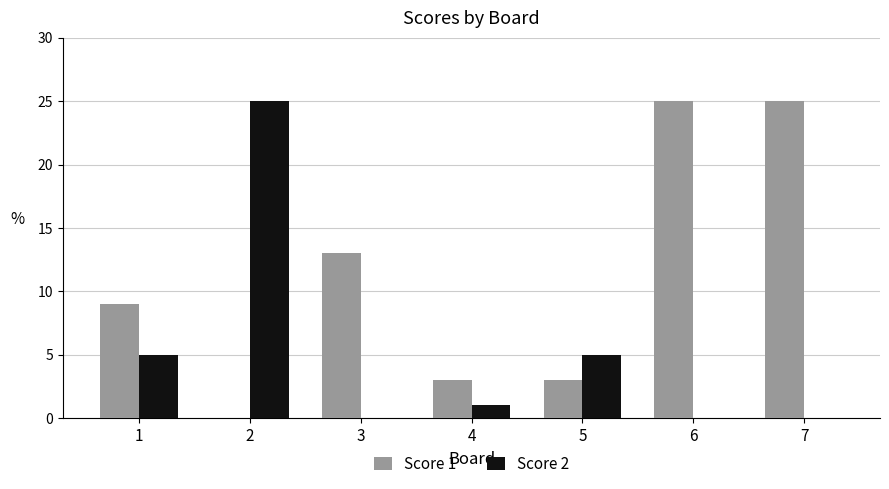

Is the value of Score 2 at 2 greater than the value of Score 1 at 4?

Yes